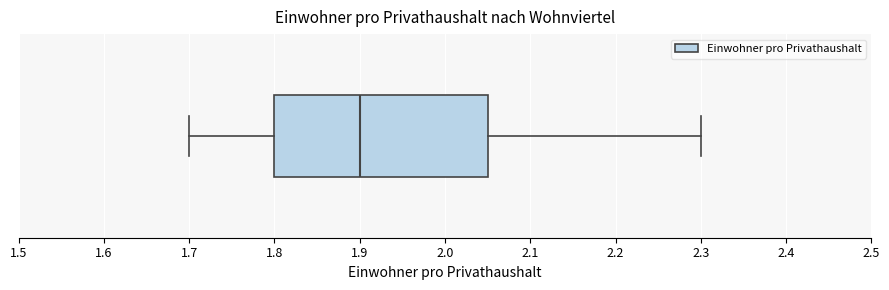

Transcribe this box plot: give where the median line is, the range the box spans, and where the two whiskers end, as read against the x-axis. The values are not printed on the chart, so give them approximately, as read against the axis.

median 1.90, box 1.80 to 2.05, whiskers 1.70 to 2.30